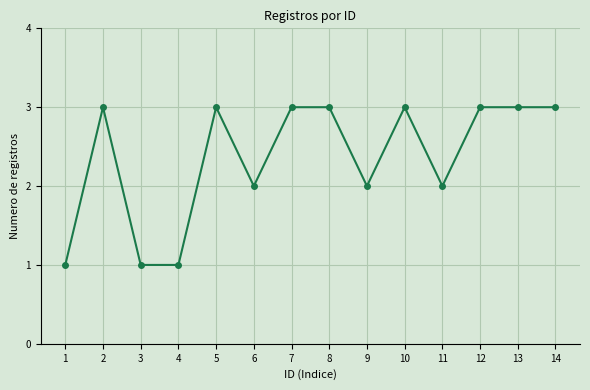

True or false: the data shows 3 at 2.

True